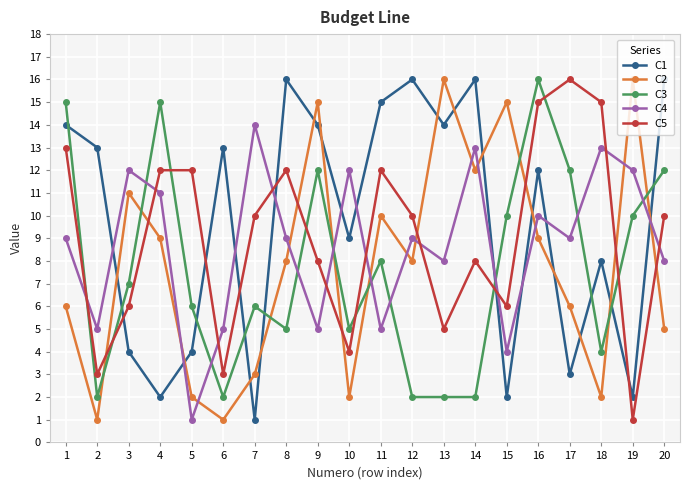

At which category is the sum across all series the highest?

16